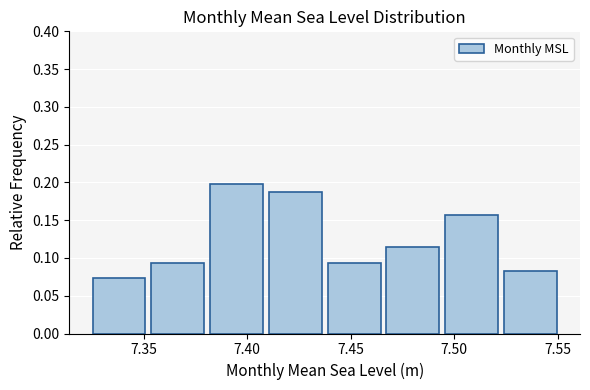

Over which range of the x-axis is the bar tallest?

7.380 to 7.410